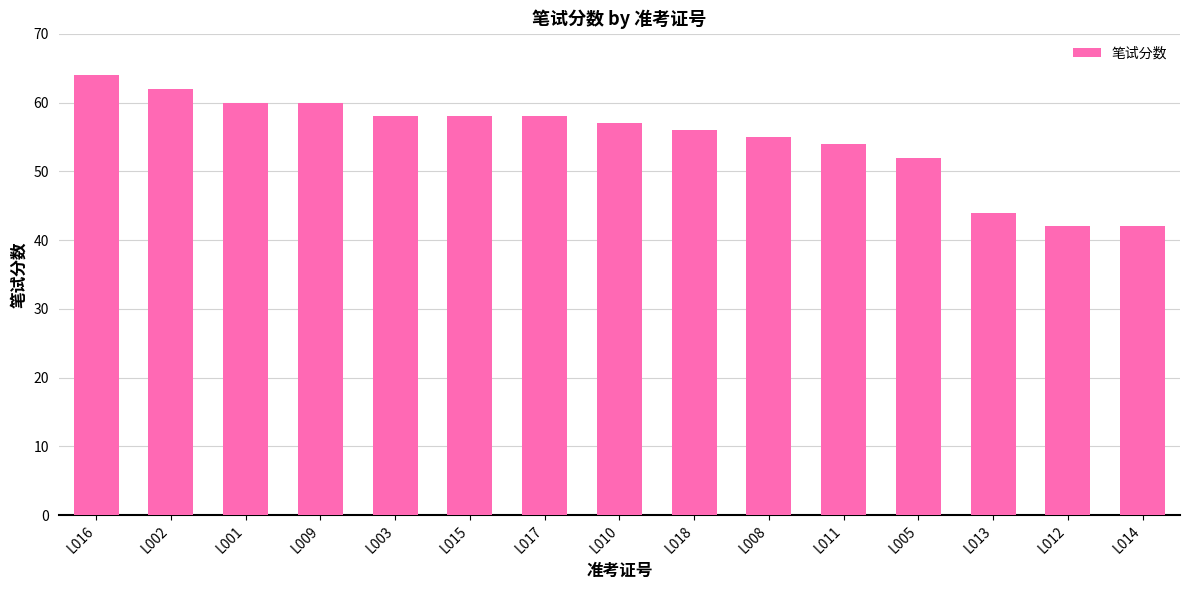

Is it true that the value at L009 is 60?

True